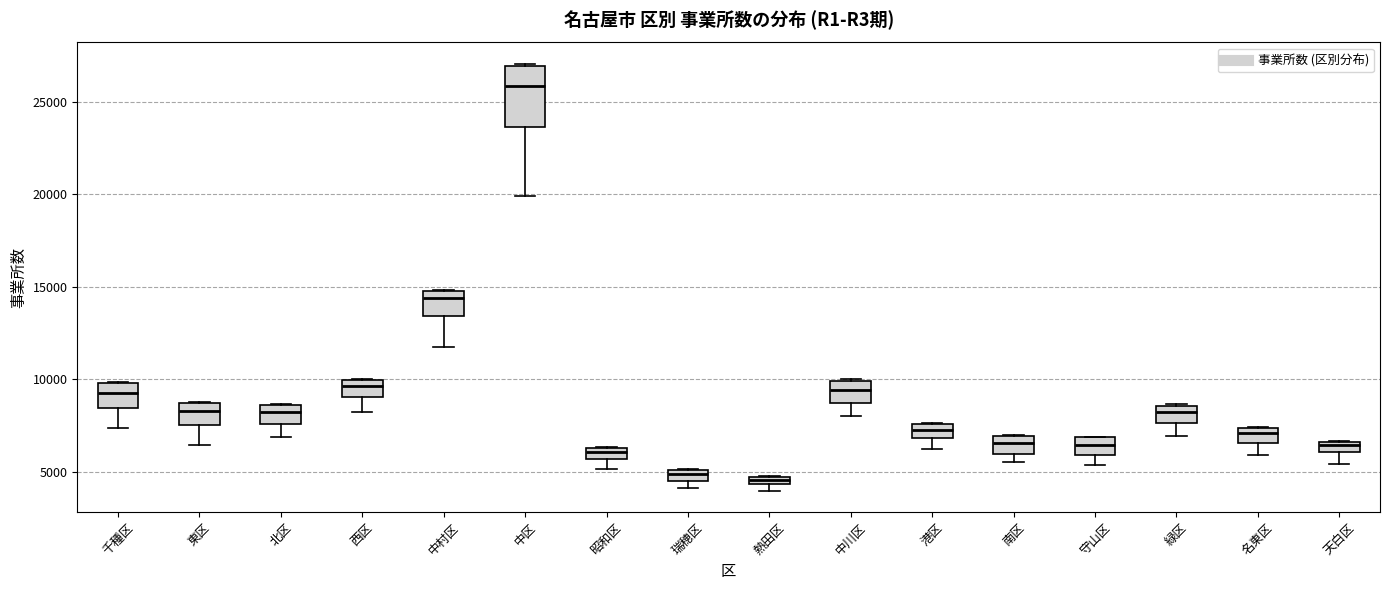

Where is the upper edge of the box for 南区 on the y-axis? The values are not printed on the chart, so give them approximately, as read against the axis.

7000